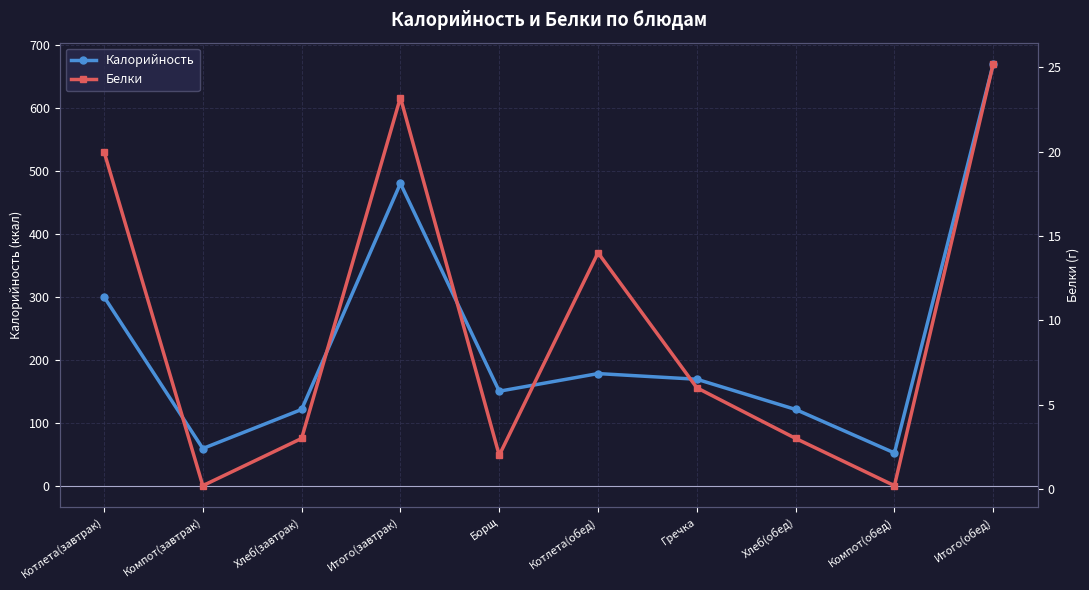

True or false: Калорийность and Белки cross at least once.

False